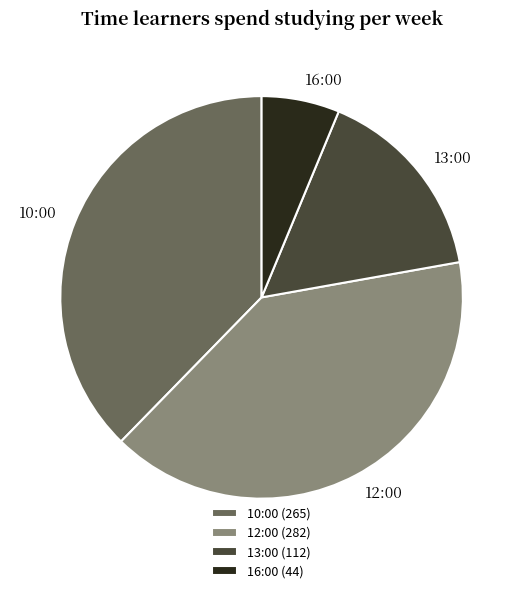

How many segments does this pie chart have?

4